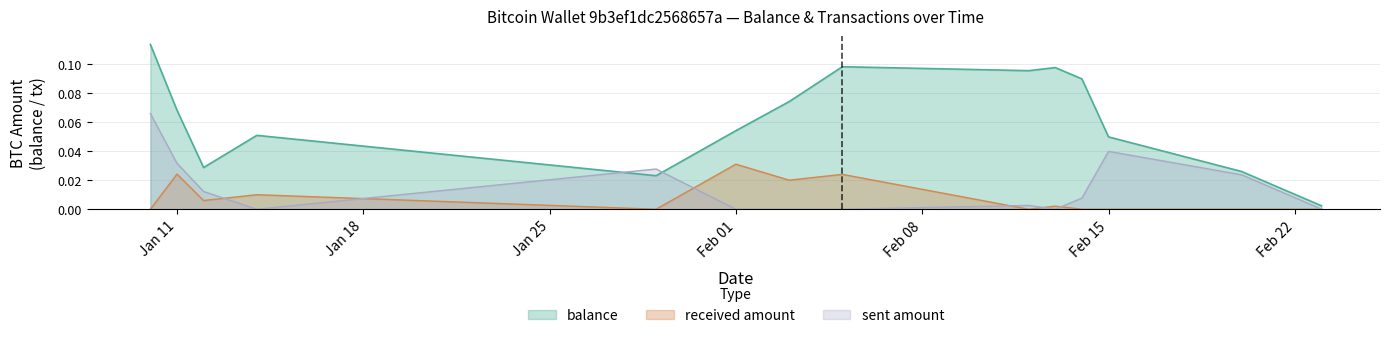

At which category is the sum across all series the highest?

2016-01-10